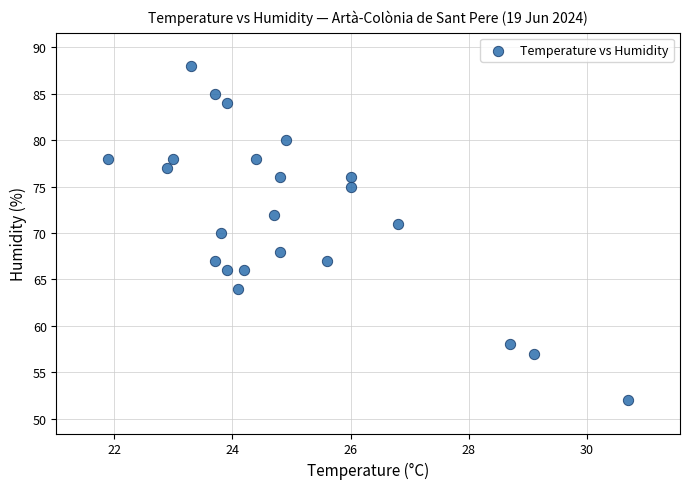

What is the range of Y values (max minus min)?

36